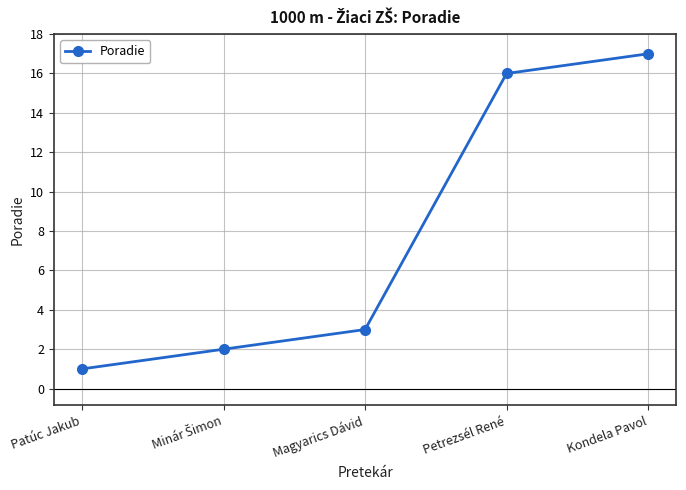

Where is the data nearest to the value 9?

Magyarics Dávid